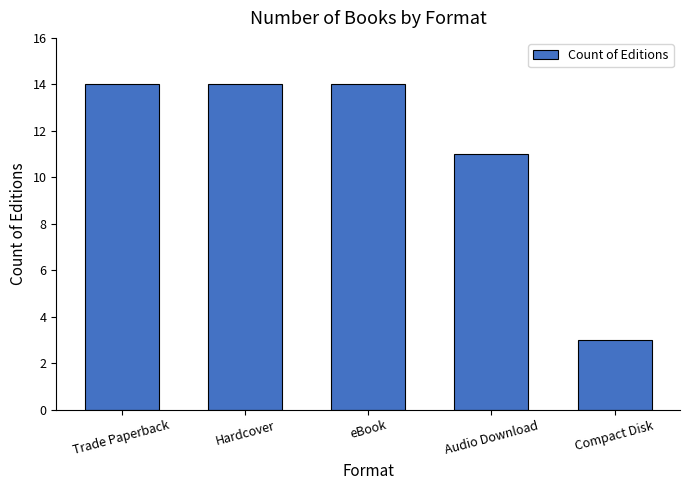

Does the chart contain stacked bars?

No